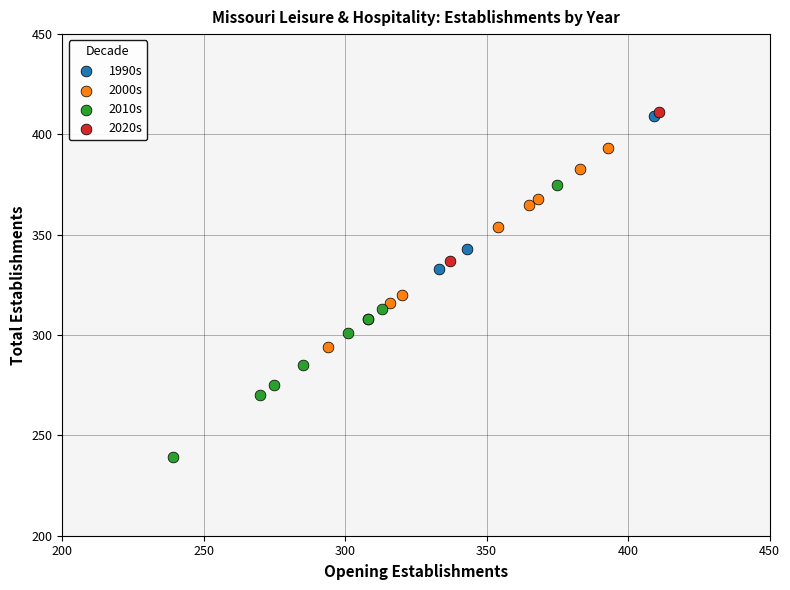

What are all the series names shown in the legend?

1990s, 2000s, 2010s, 2020s